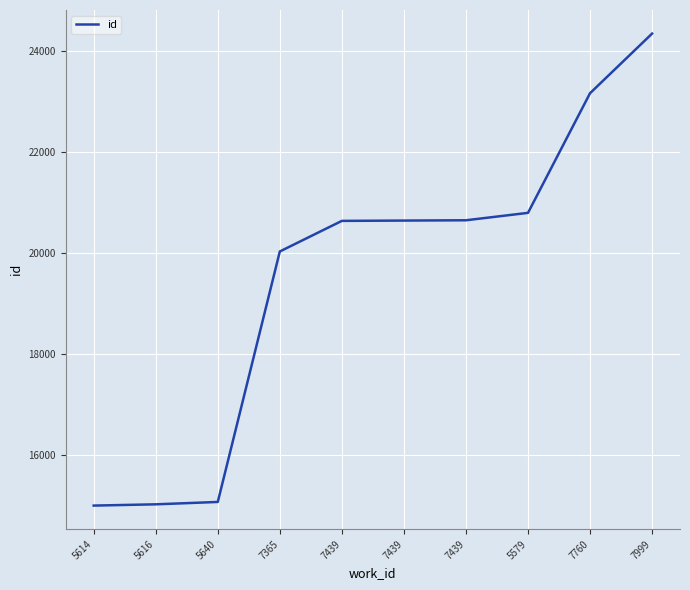

Is it true that the value at 7760 is 36133?

False